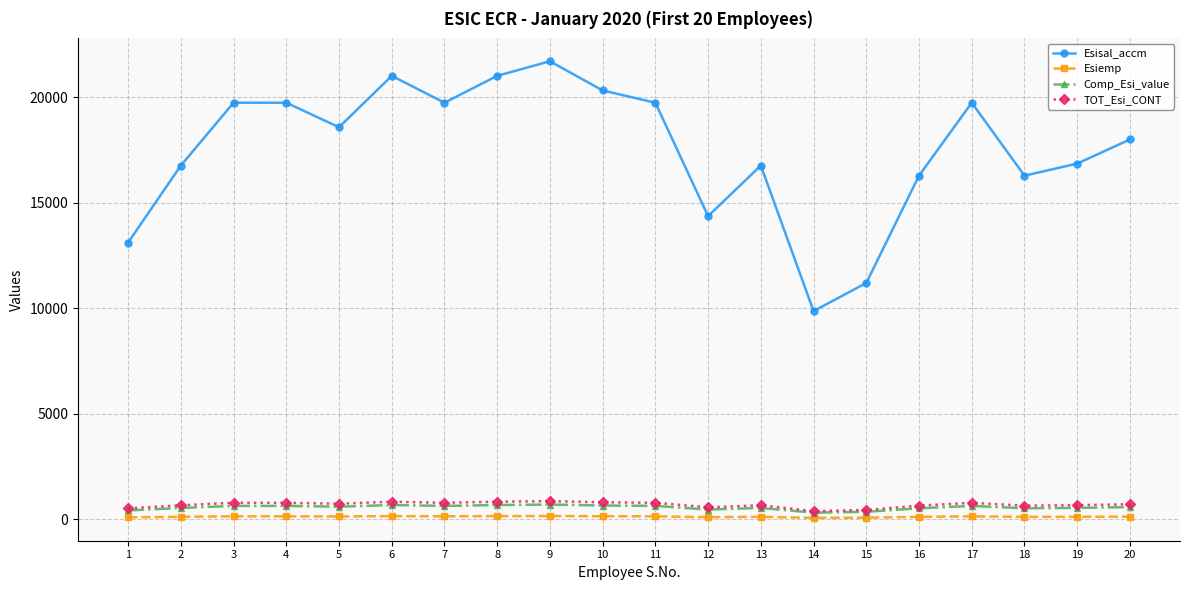

Where does the Esiemp series first go above 140?

3